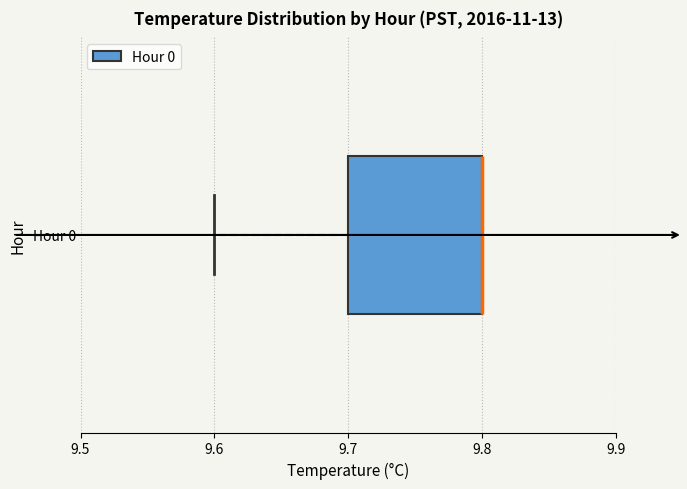

Read this box plot against the x-axis: the position of the median line, the range covered by the box, and the ends of both whiskers. The values are not printed on the chart, so give them approximately, as read against the axis.

median 9.8 (drawn on the box's right edge), box 9.7 to 9.8, whiskers 9.6 to 9.8